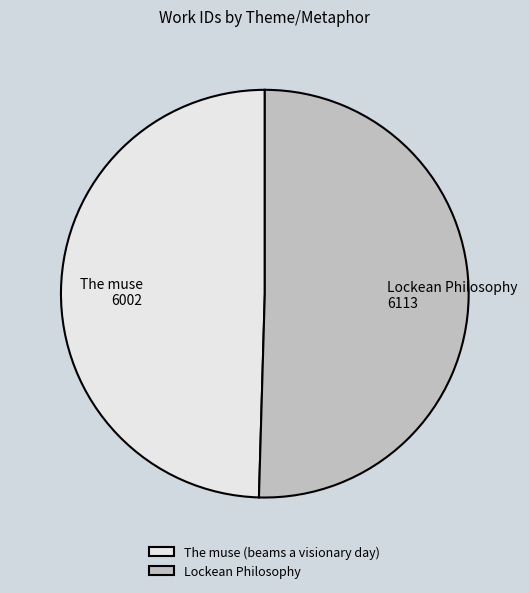

Which slice is the smallest?

The muse (beams a visionary day)